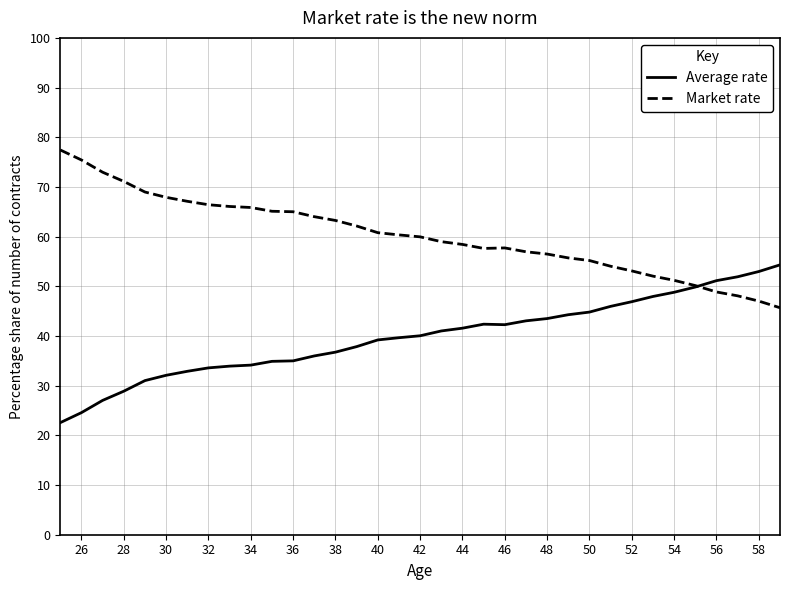

Rank the series by their average value, from highest to lowest.

Market rate, Average rate